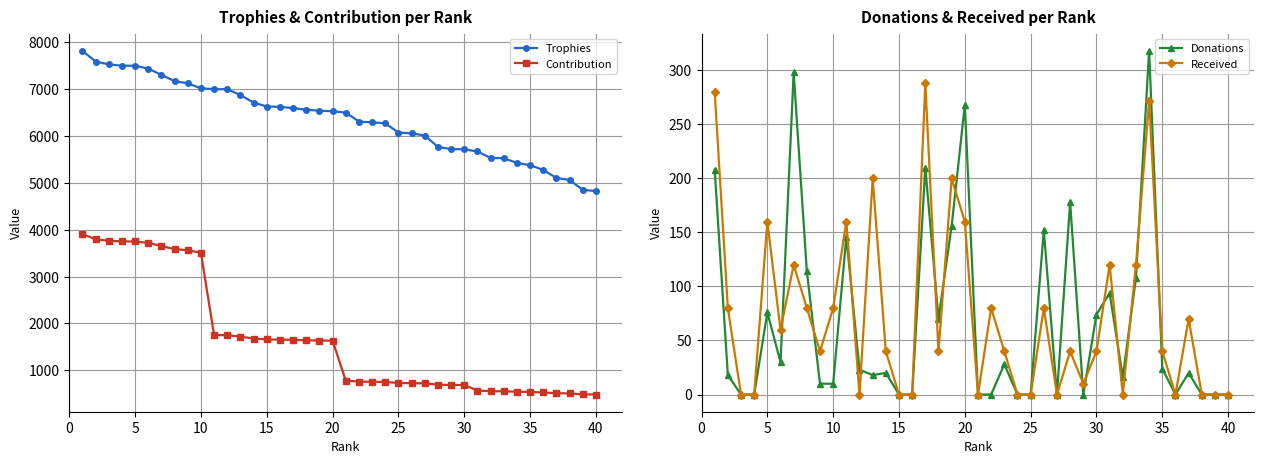

True or false: Trophies and Contribution intersect in this chart.

False